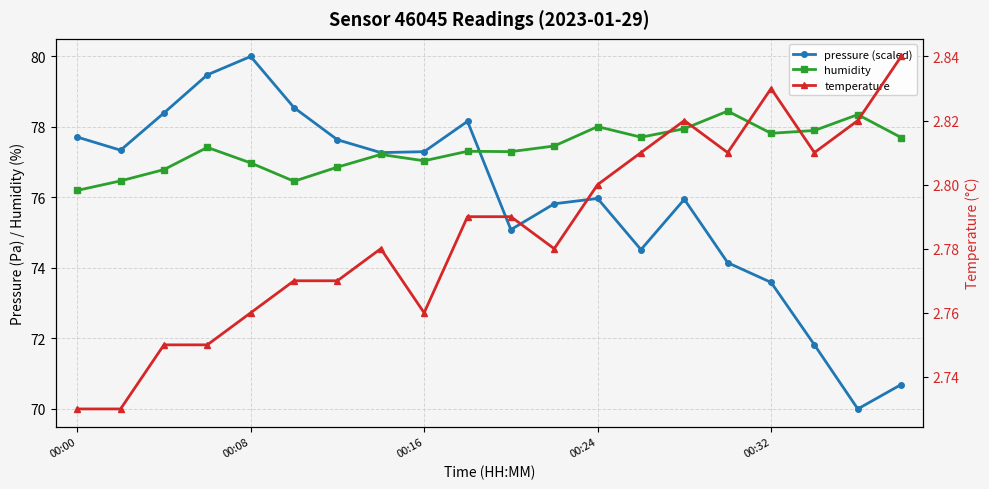

The value of temperature at 17 is 4.1. True or false?

False